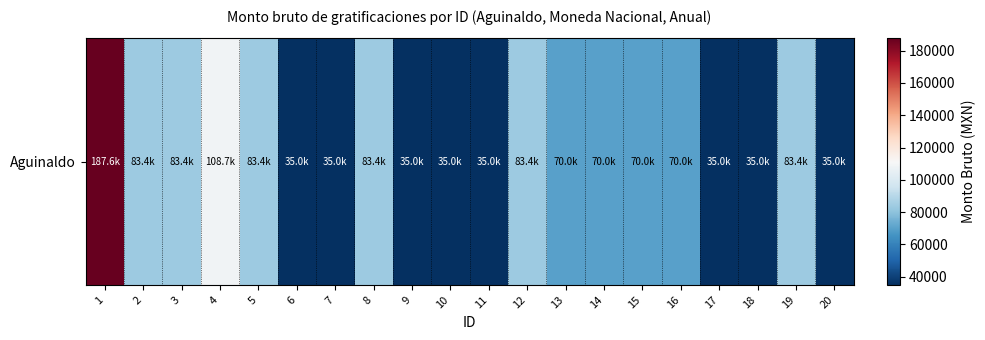

What value does the data have at 4?

108687.8